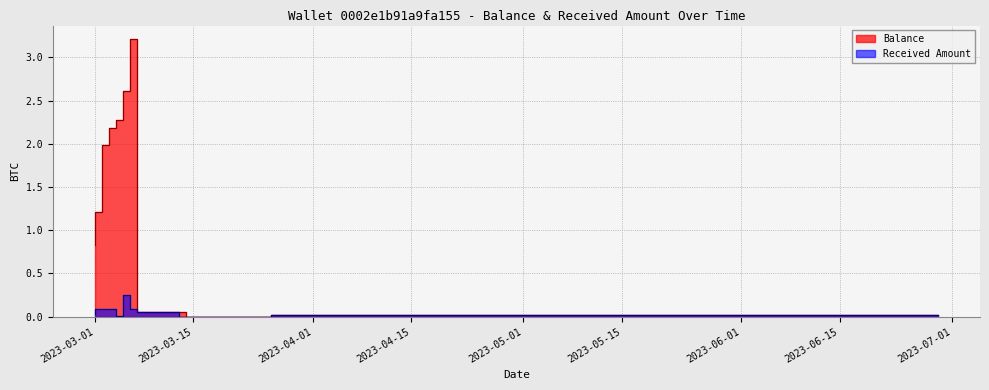

True or false: Received Amount has a value of 0.2 at 2023-03-06.

True